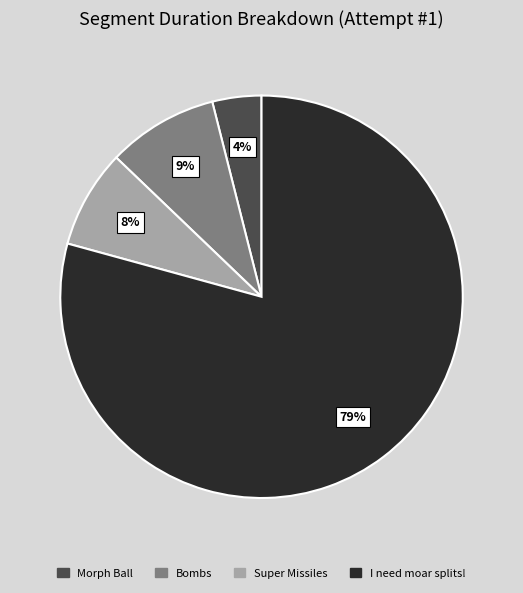

Which category has the biggest portion of the pie?

I need moar splits!